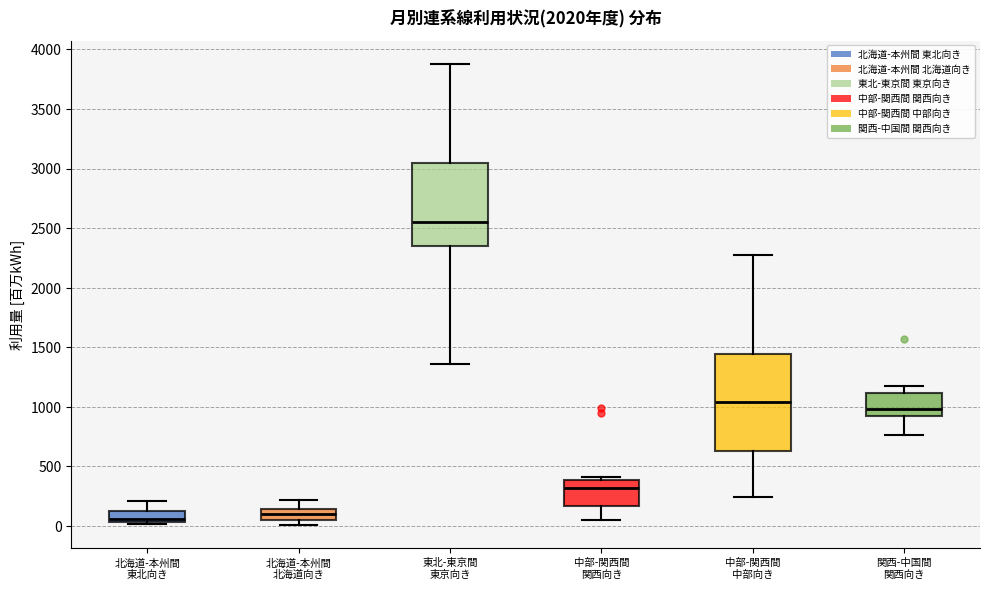

Which box is the tallest, from its lower edge to its upper edge?

中部-関西間 中部向き